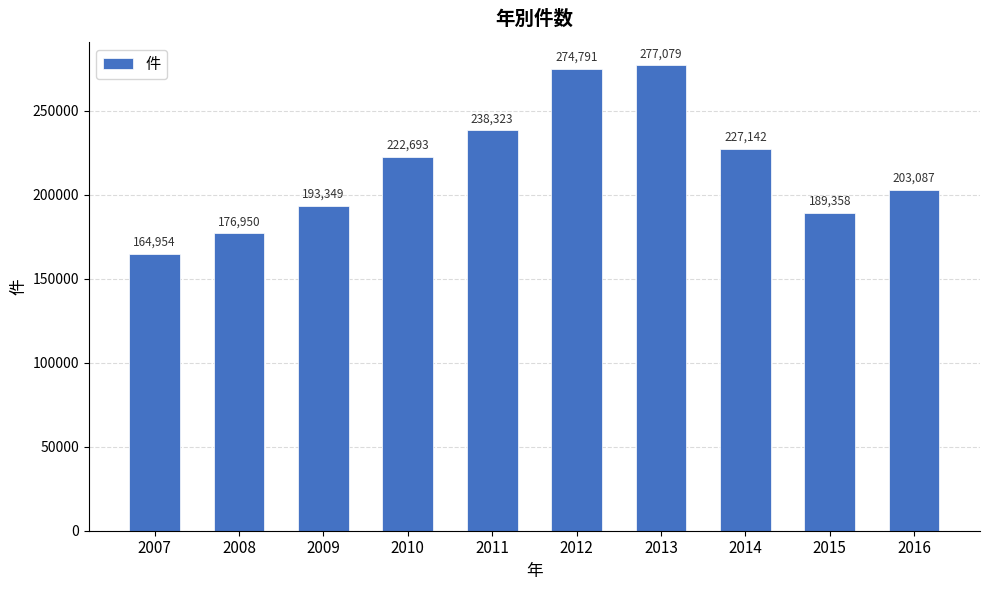

True or false: the data shows 189358 at 2015.

True